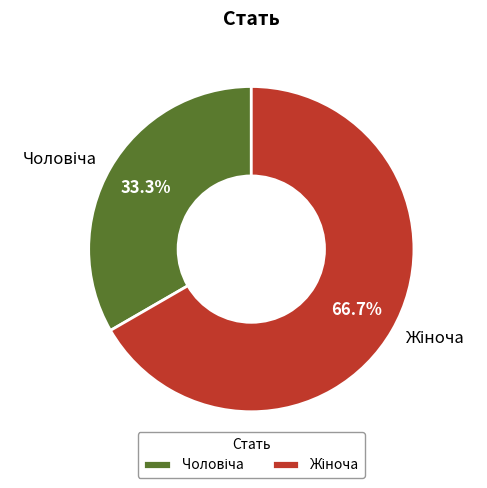

Does any single category account for the majority?

Yes